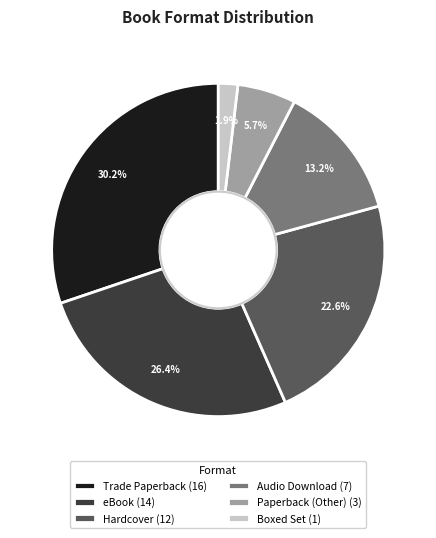

Does Audio Download represent more than half of the total?

No